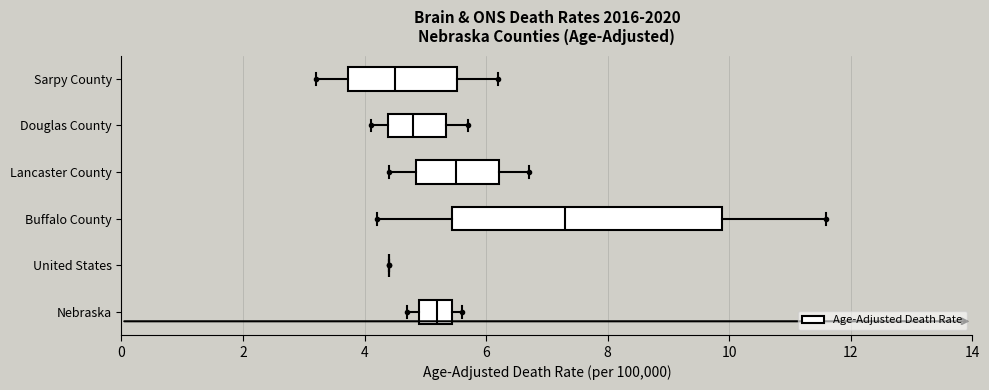

Reading bottom to top, transcribe this box plot: for each box, give where its median line is, the range the box spans, and where its two whiskers end, as read against the x-axis. The values are not printed on the chart, so give them approximately, as read against the axis.

Nebraska: median 5.2, box 5.0 to 5.4, whiskers 4.8 to 5.6
United States: box collapsed to a line at 4.4, whiskers 4.4 to 4.4
Buffalo County: median 7.4, box 5.4 to 9.8, whiskers 4.2 to 11.6
Lancaster County: median 5.6, box 4.8 to 6.2, whiskers 4.4 to 6.8
Douglas County: median 4.8, box 4.4 to 5.4, whiskers 4.2 to 5.8
Sarpy County: median 4.6, box 3.8 to 5.6, whiskers 3.2 to 6.2